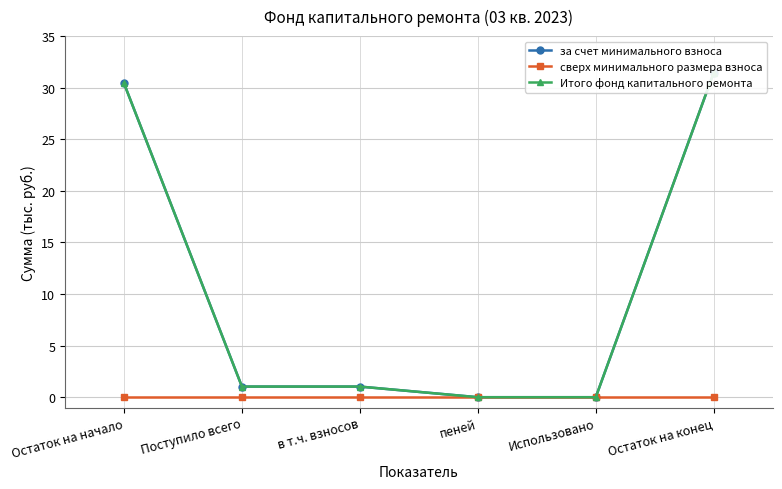

What is the label of the 1st point from the left?

Остаток на начало